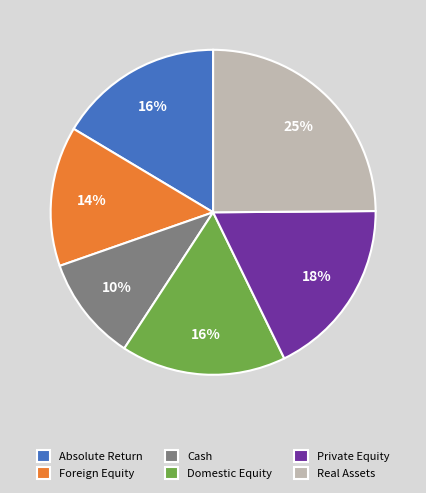

What is the ratio of the value at Private Equity to the value at Domestic Equity?

1.1